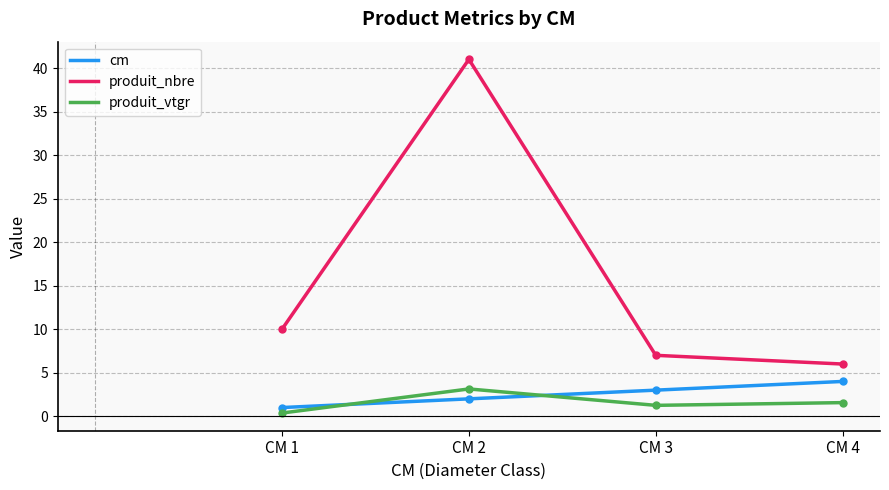

What is the smallest value displayed?

0.4